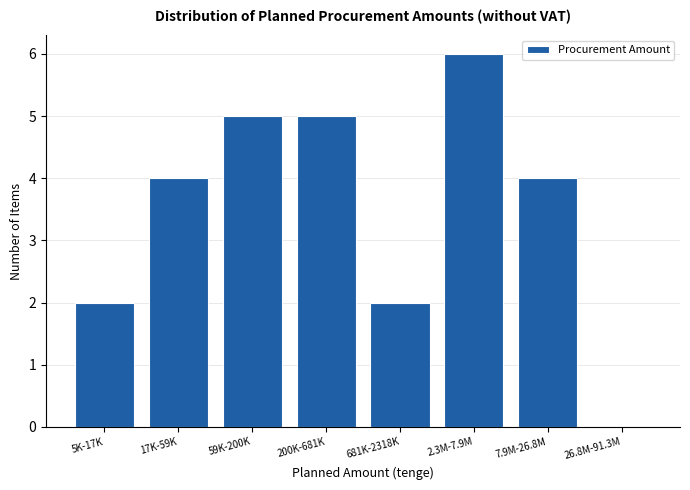

Reading left to right, what are all the values shown in this chart?

5K-17K=2	17K-59K=4	59K-200K=5	200K-681K=5	681K-2318K=2	2.3M-7.9M=6	7.9M-26.8M=4	26.8M-91.3M=0